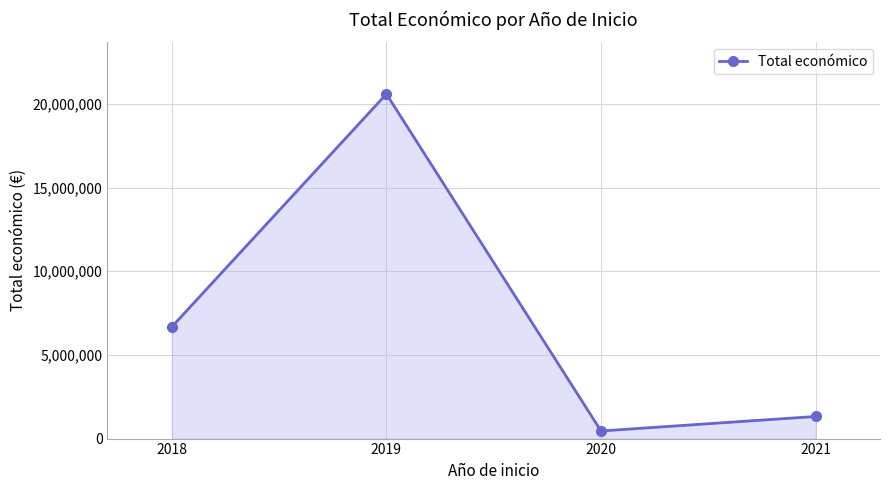

Is it true that the value at 2021 is 559618?

False